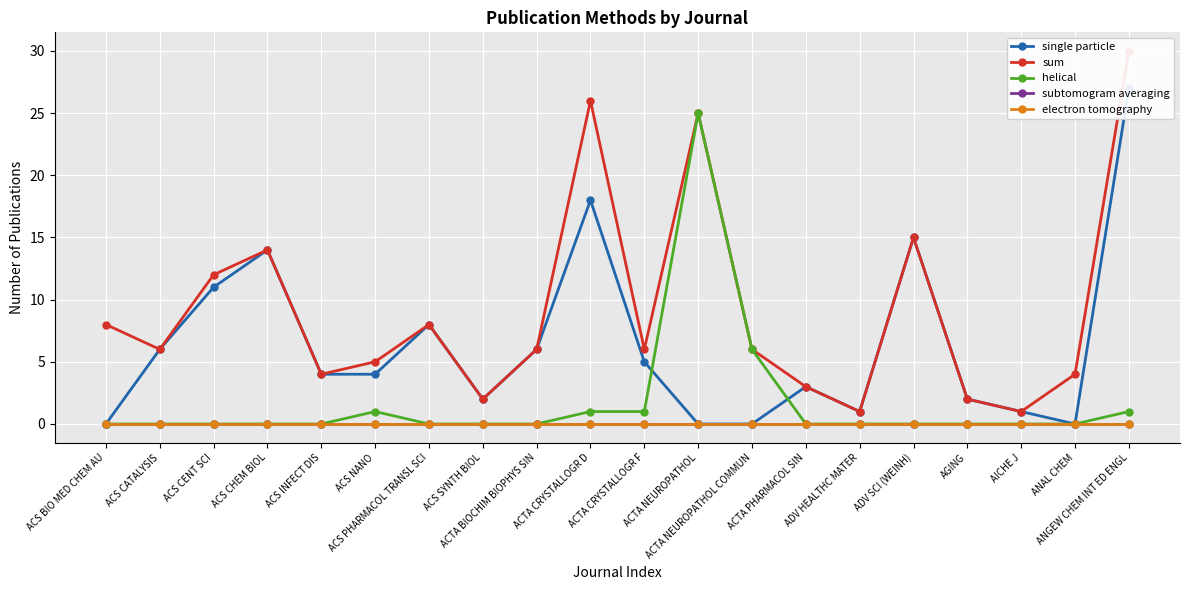

At which category does single particle reach its first local valley?

ACS SYNTH BIOL